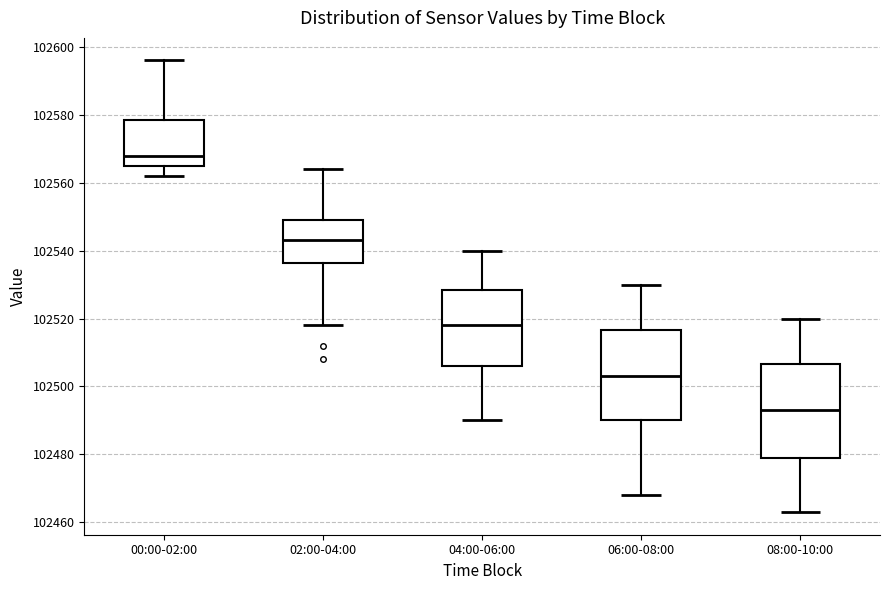

Reading left to right, transcribe this box plot: for each box, give where its median line is, the range the box spans, and where its two whiskers end, as read against the y-axis. The values are not printed on the chart, so give them approximately, as read against the axis.

00:00-02:00: median 102568, box 102566 to 102578, whiskers 102562 to 102596
02:00-04:00: median 102544, box 102536 to 102550, whiskers 102518 to 102564
04:00-06:00: median 102518, box 102506 to 102528, whiskers 102490 to 102540
06:00-08:00: median 102504, box 102490 to 102516, whiskers 102468 to 102530
08:00-10:00: median 102494, box 102480 to 102506, whiskers 102464 to 102520